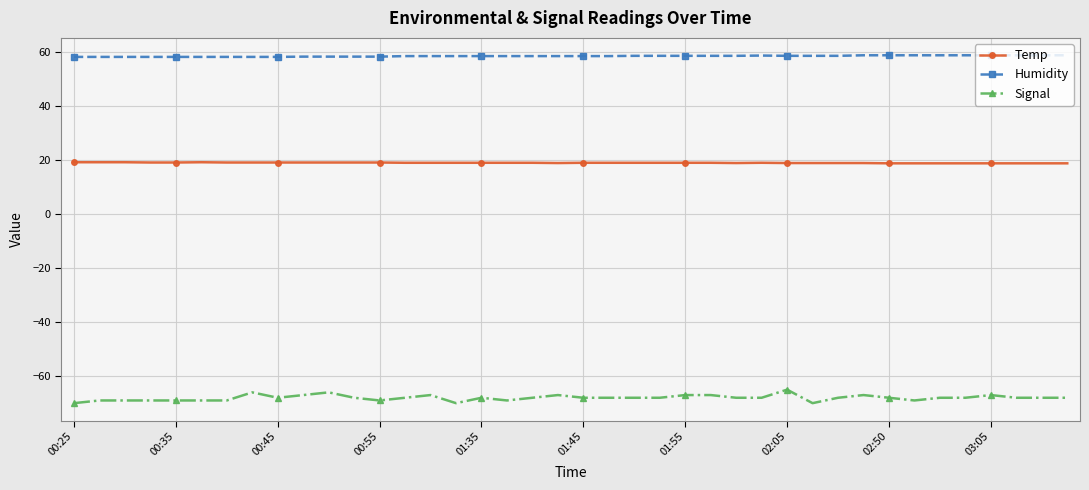

At how many categories does at least one series exceed 2?

40